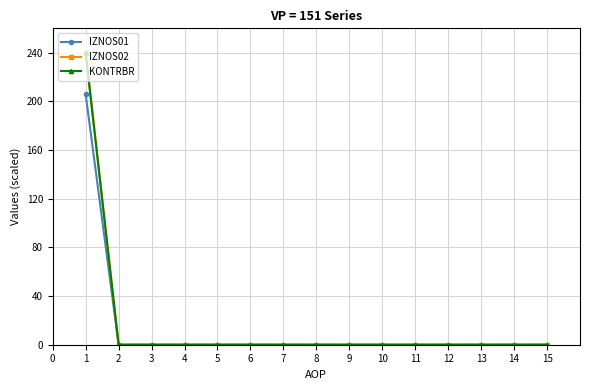

The KONTRBR series shows 0.0 at 8. True or false?

True